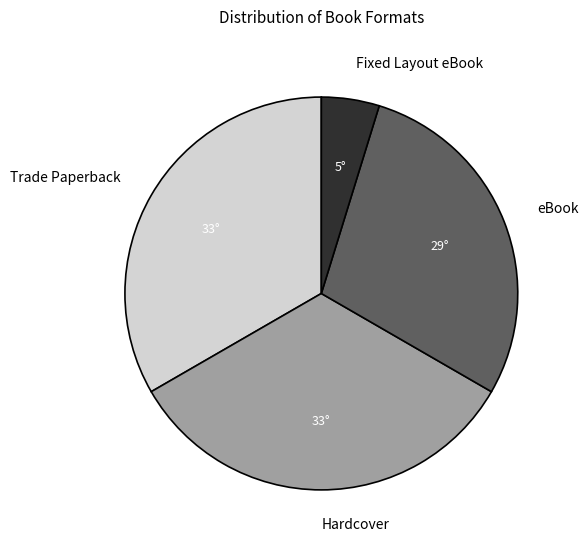

Which category has the smallest portion of the pie?

Fixed Layout eBook